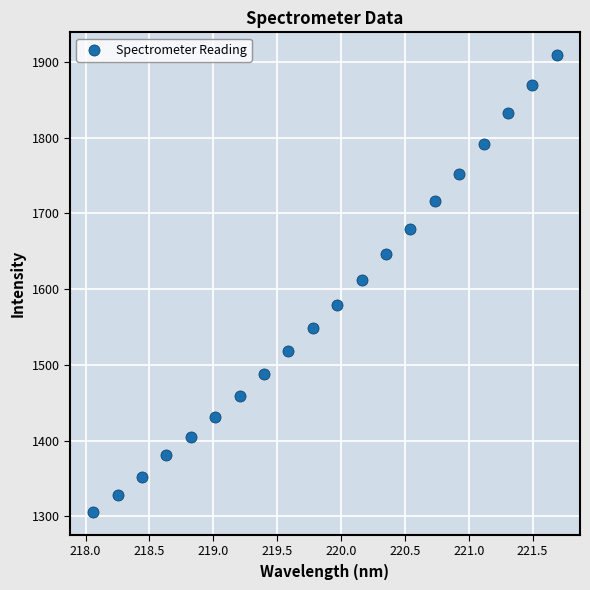

What is the range of X values (max minus min)?

3.6